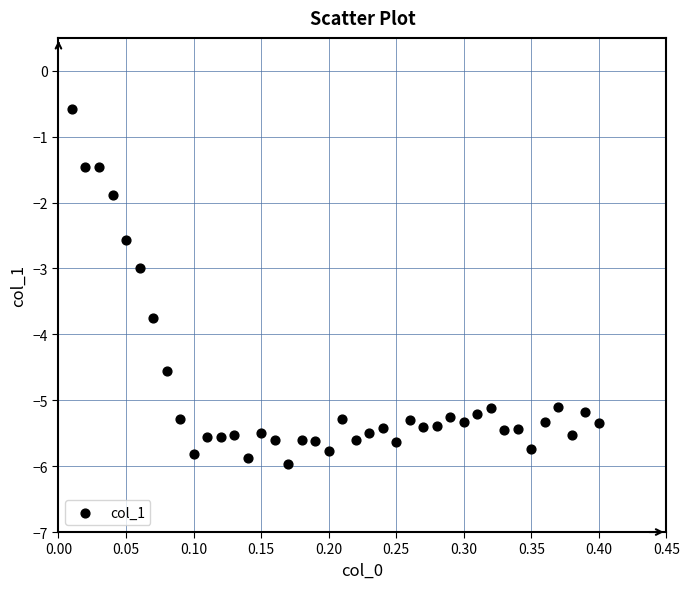

What is the range of X values (max minus min)?

0.4